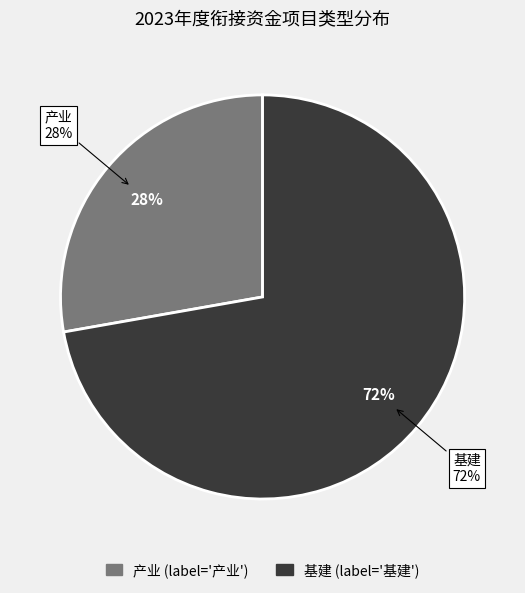

Is 产业 the majority of the pie?

No